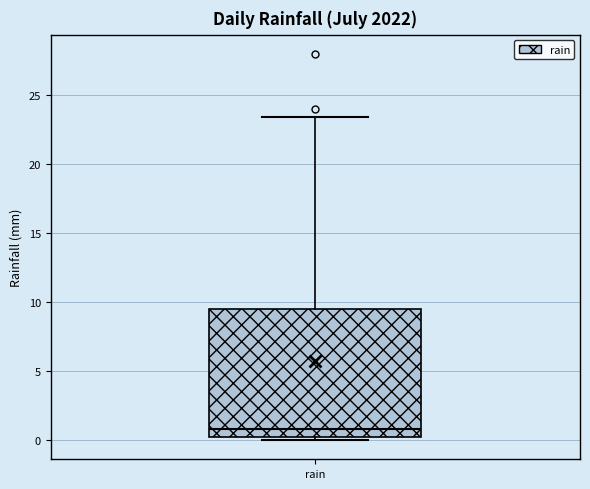

Where is the upper edge of the box for rain on the y-axis? The values are not printed on the chart, so give them approximately, as read against the axis.

9.5